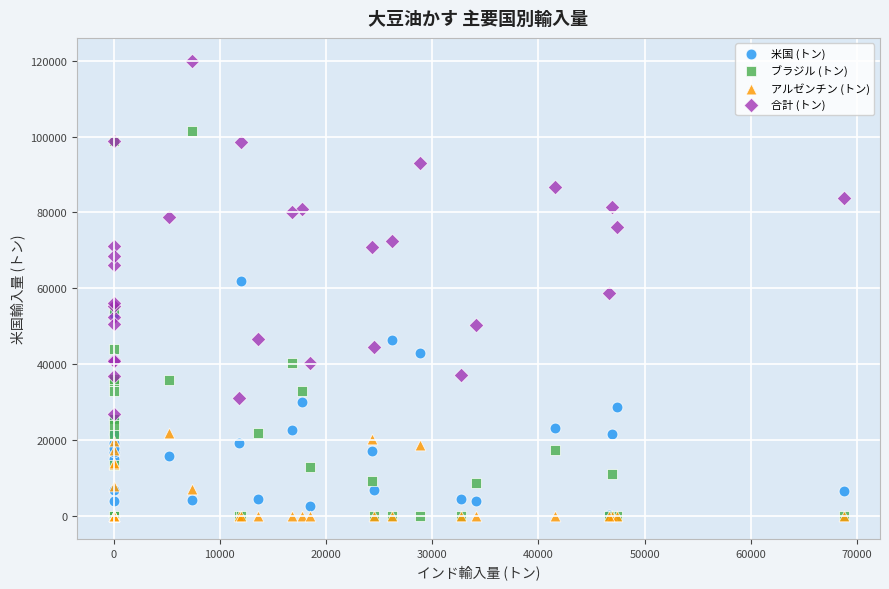

Which series reaches the maximum Y coordinate?

合計 (トン)